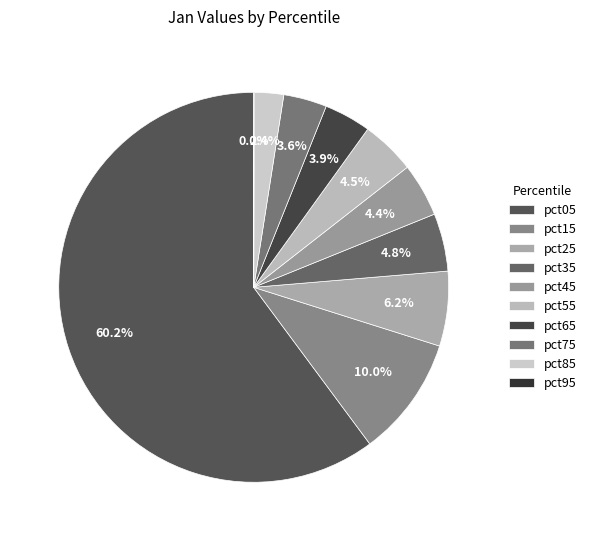

The pct15 slice represents 2% of the pie. True or false?

False